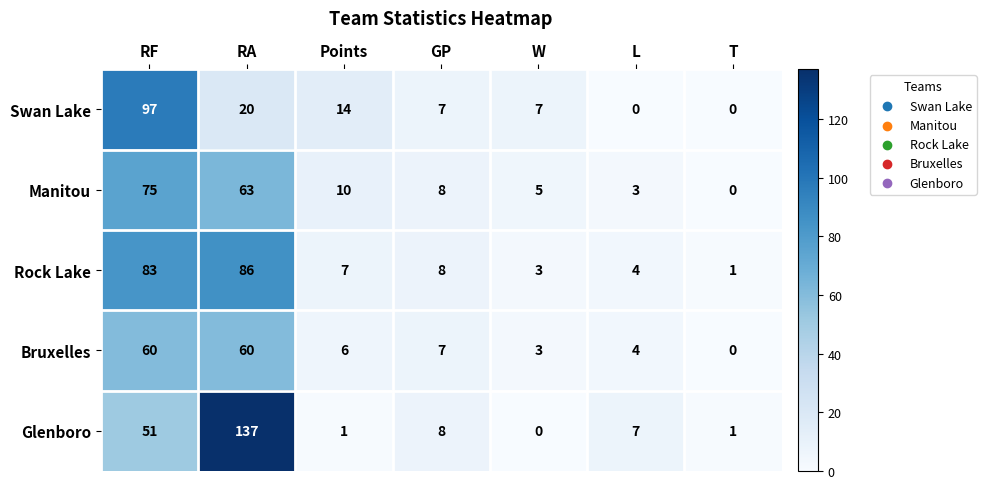

List the series in order of their peak value, highest first.

Glenboro, Swan Lake, Rock Lake, Manitou, Bruxelles